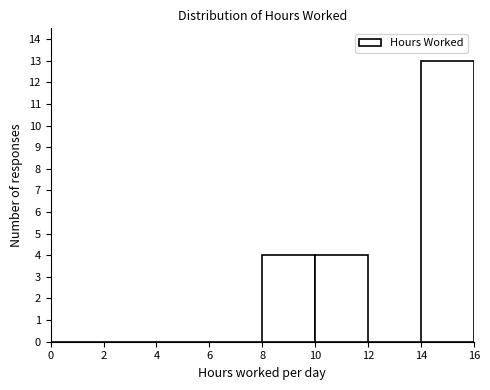

How tall is the bar that spans 10 to 12 on the x-axis? The values are not printed on the chart, so give them approximately, as read against the axis.

4